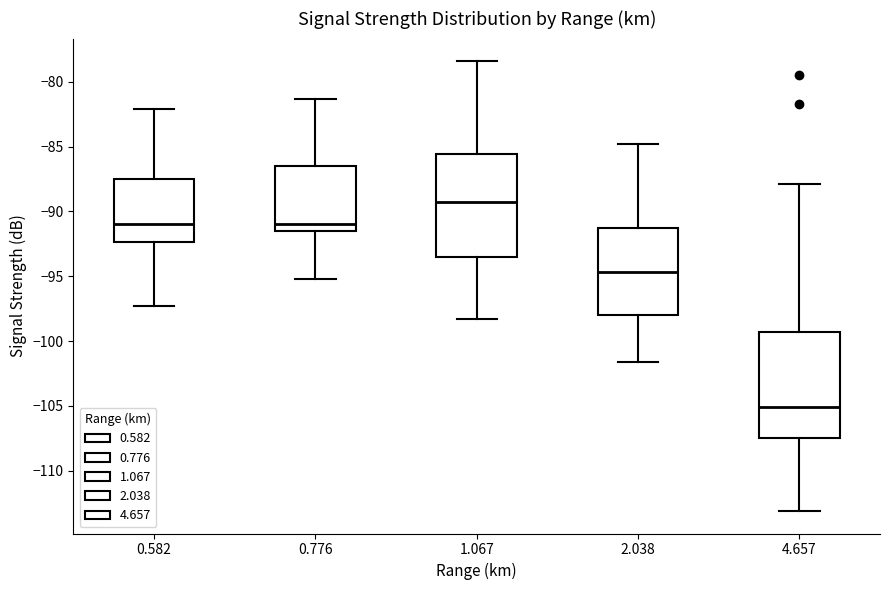

Where is the upper edge of the box at x = 4.657 on the y-axis? The values are not printed on the chart, so give them approximately, as read against the axis.

-99.5